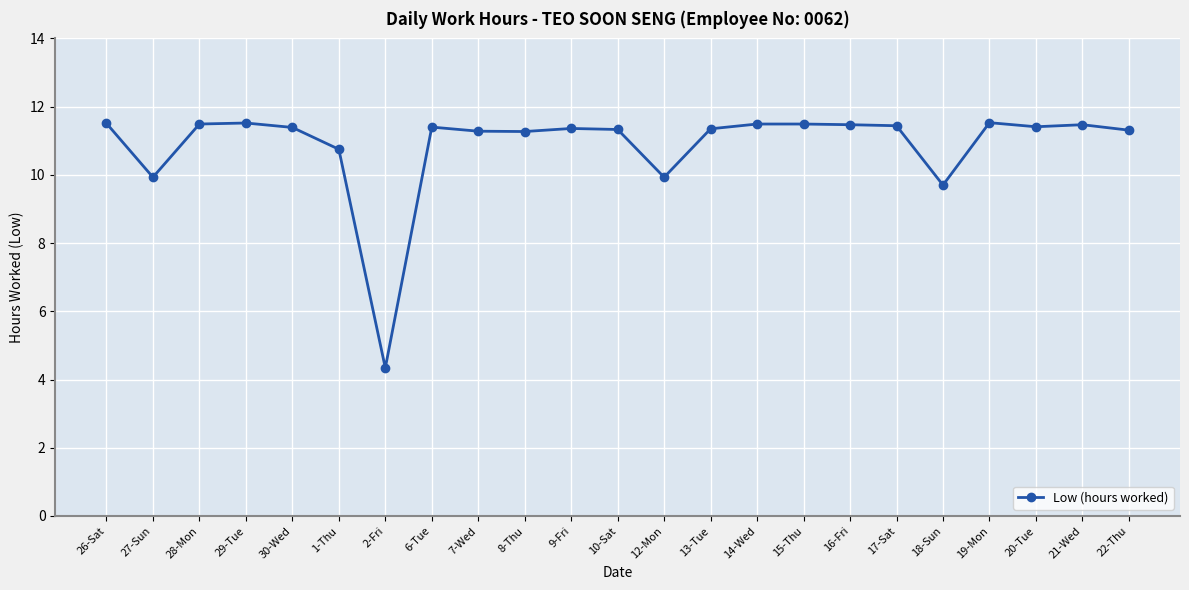

Is it true that the value at 29-Tue is 2.3?

False